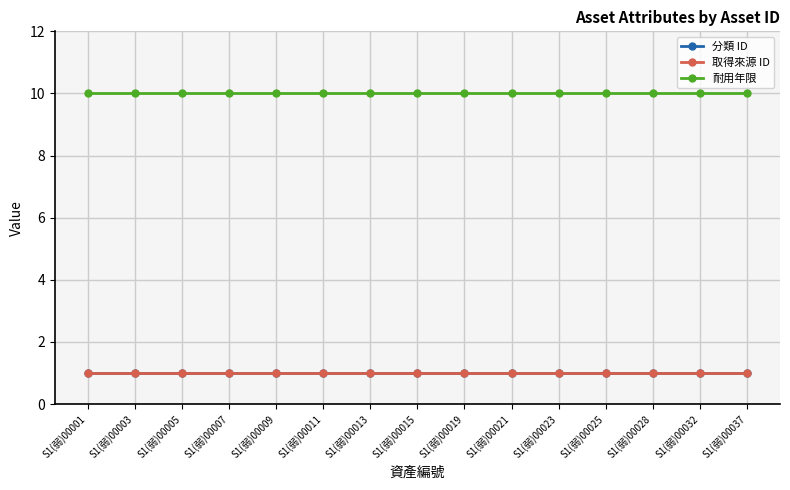

True or false: 取得來源 ID has a value of 1 at S1(弱)00032.

True